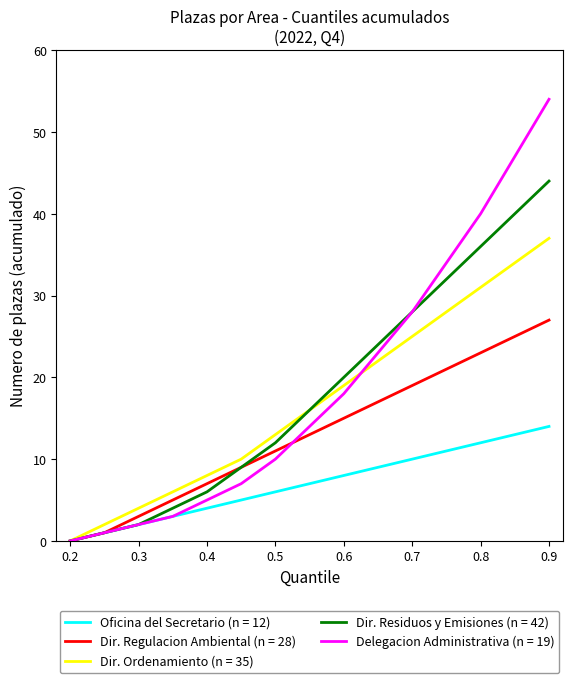

What is the maximum value shown in the chart?

54